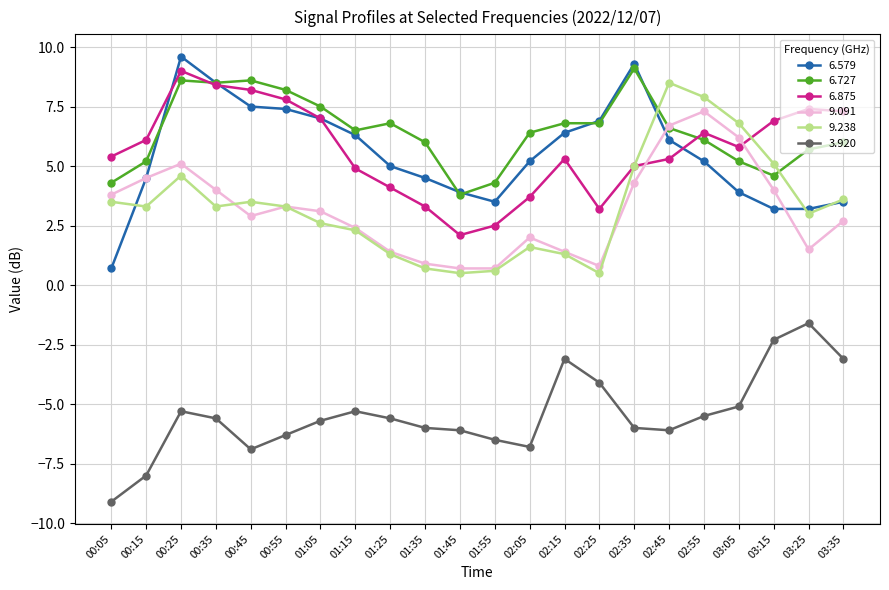

What is the difference between the maximum and minimum values in the 6.727 series?

5.3